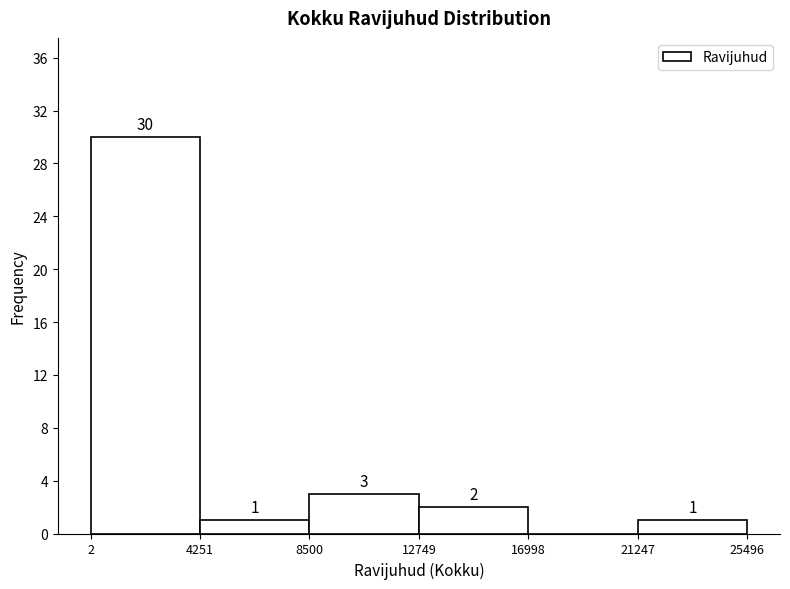

Over which range of the x-axis is the bar tallest?

2 to 4251